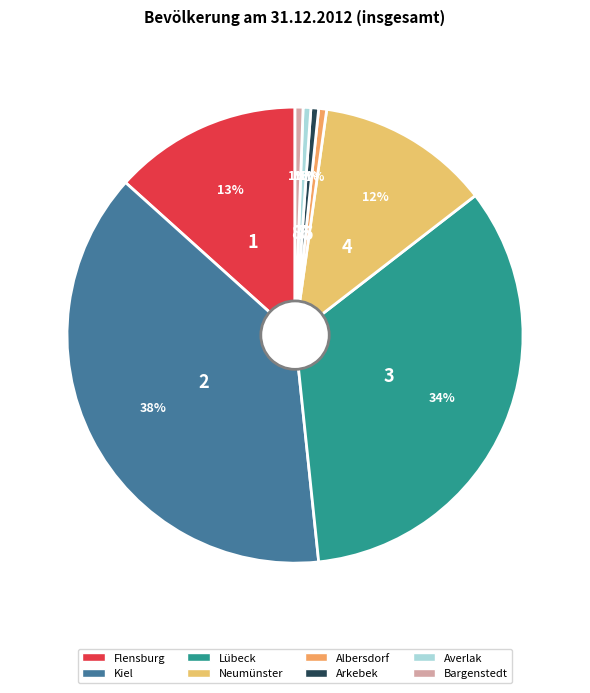

Rank the categories by value from lowest to highest.

Arkebek, Averlak, Albersdorf, Bargenstedt, Neumünster, Flensburg, Lübeck, Kiel